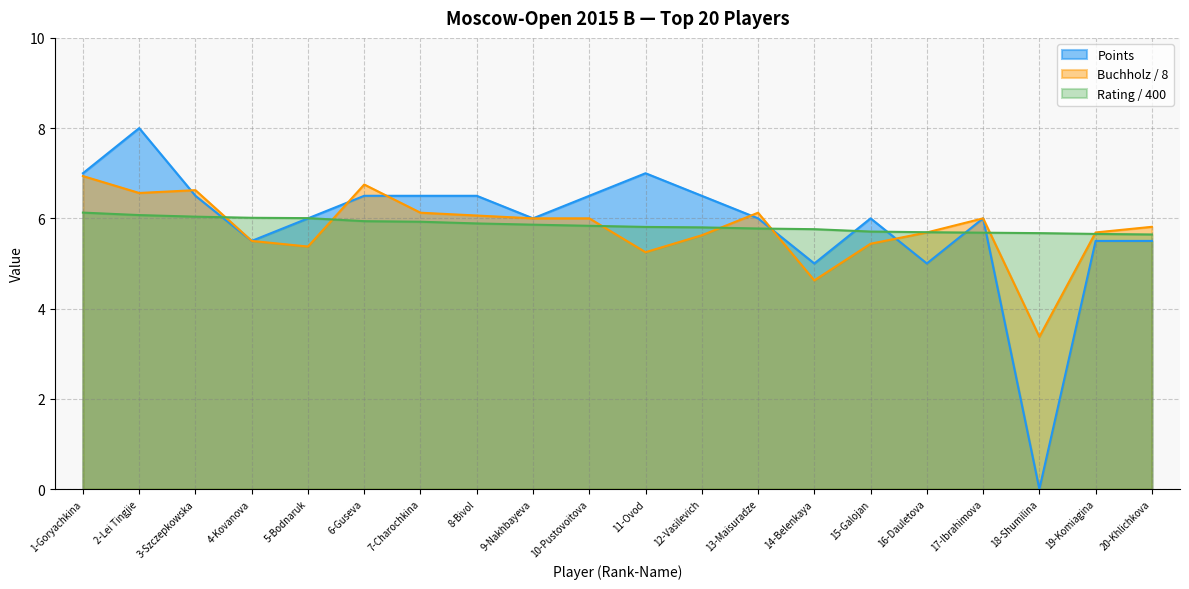

What is the average value of the Rating series?

5.8